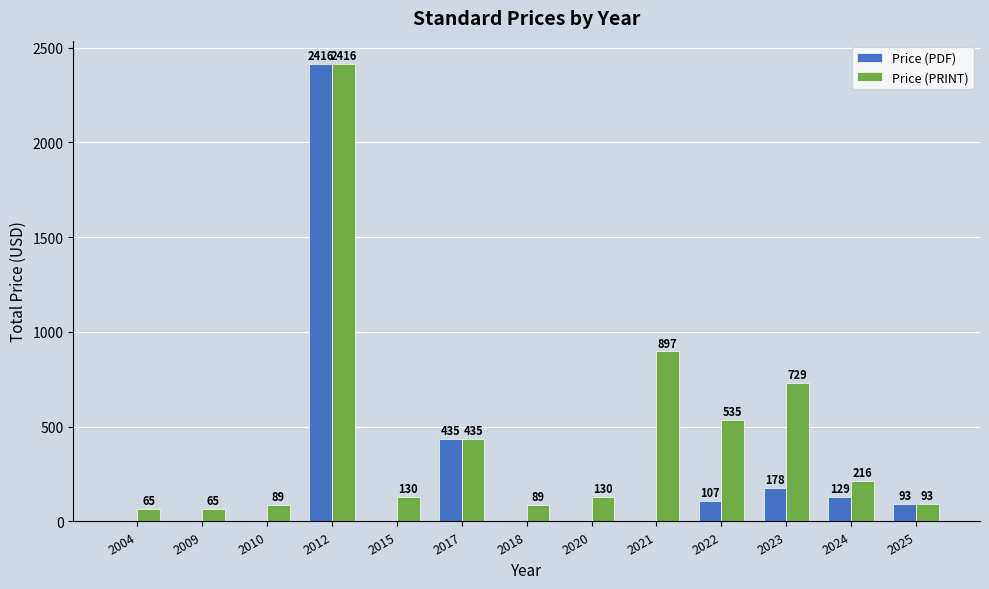

Where is Price (PRINT) nearest to the value 1240?

2021